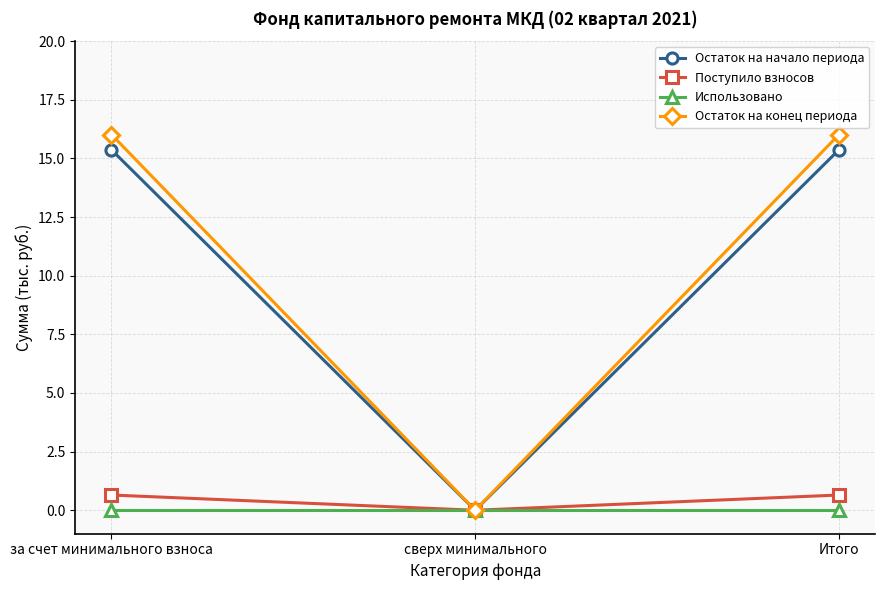

At which label does Поступило взносов reach its minimum?

сверх минимального